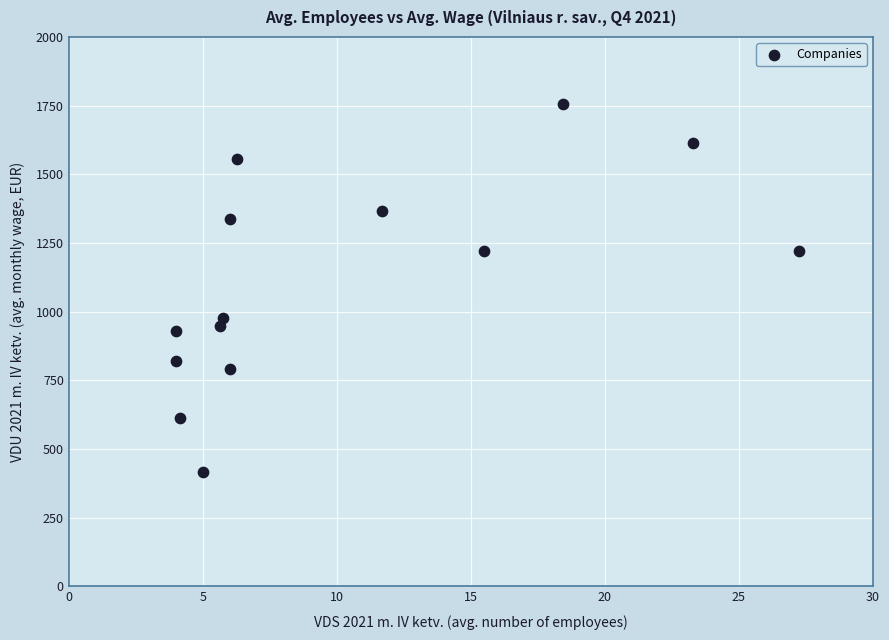

What Y value in the scatter plot is closest to 1086?

978.5